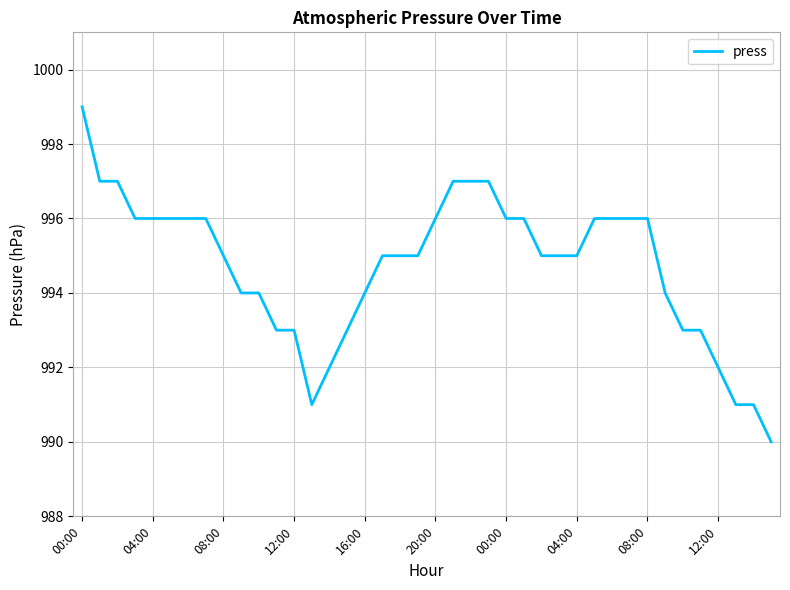

What is the smallest value displayed?

990